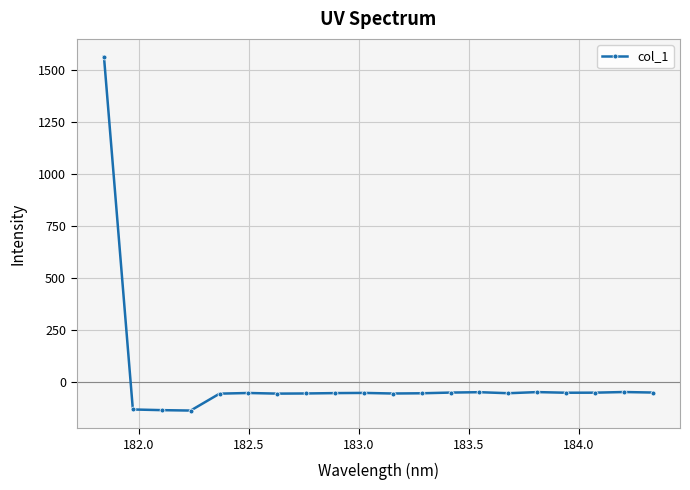

What is the smallest value displayed?

-135.0